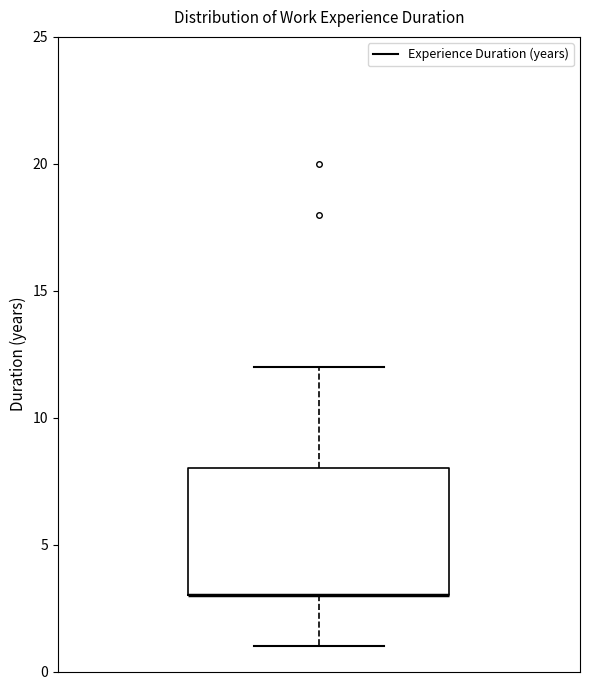

Transcribe this box plot: give where the median line is, the range the box spans, and where the two whiskers end, as read against the y-axis. The values are not printed on the chart, so give them approximately, as read against the axis.

median 3 (drawn on the box's lower edge), box 3 to 8, whiskers 1 to 12